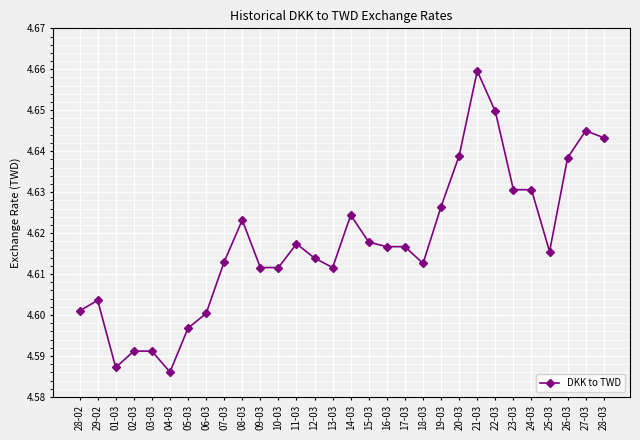

The value at 09-03 is 1.9. True or false?

False